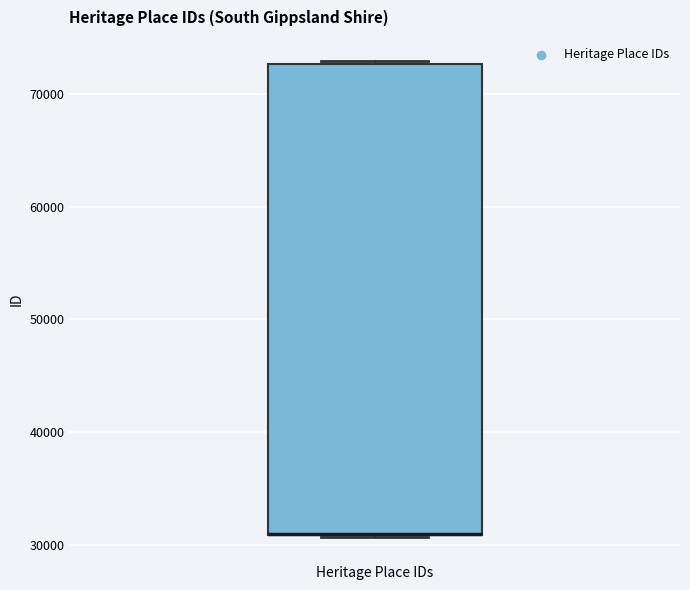

Where is the upper edge of the box for Heritage Place IDs on the y-axis? The values are not printed on the chart, so give them approximately, as read against the axis.

73000